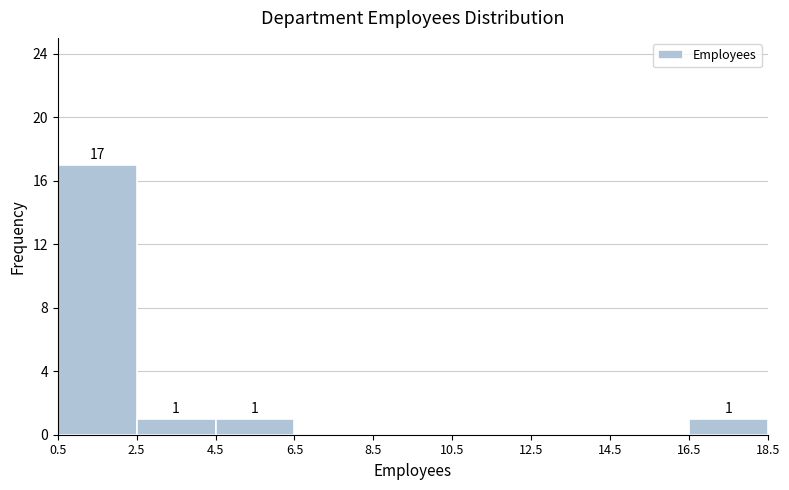

Over which range of the x-axis is the bar tallest?

0.5 to 2.5